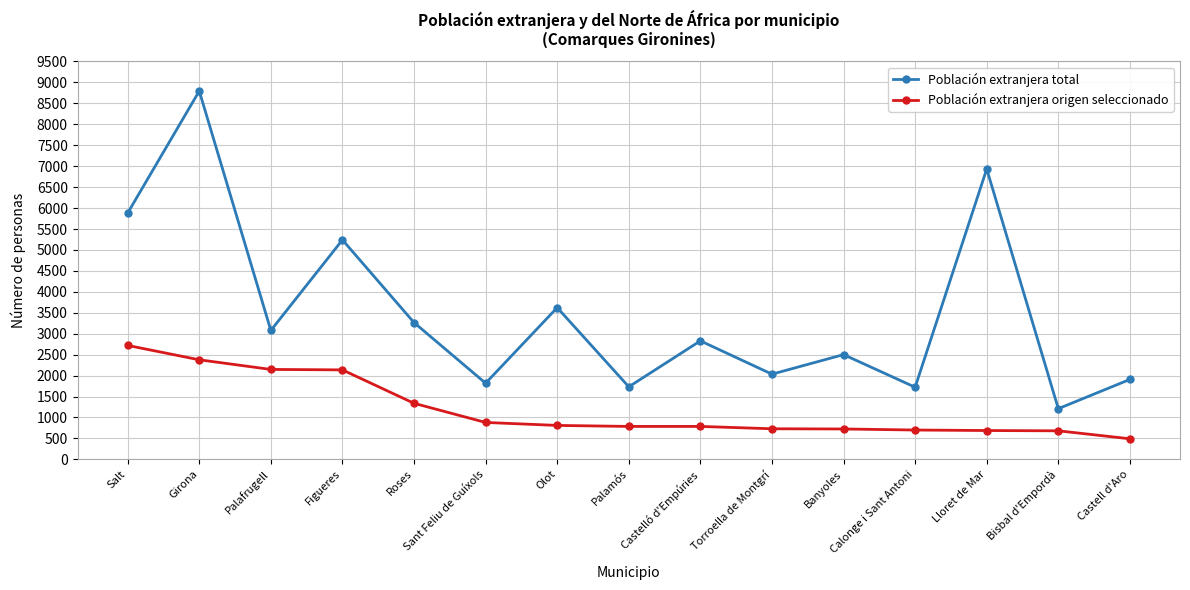

The value of Población extranjera total at Banyoles is 2501. True or false?

True